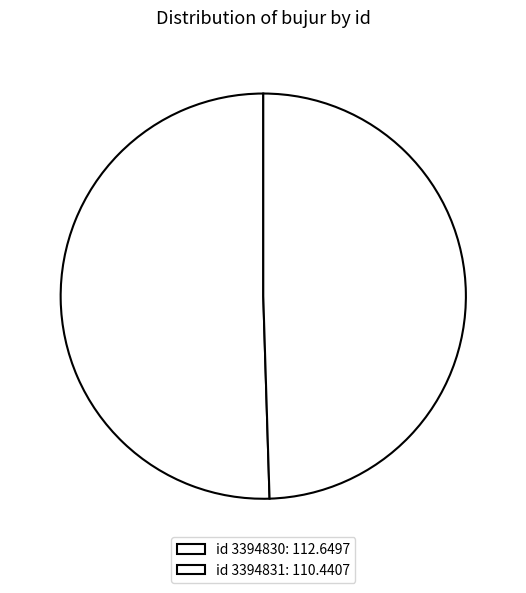

How many segments does this pie chart have?

2